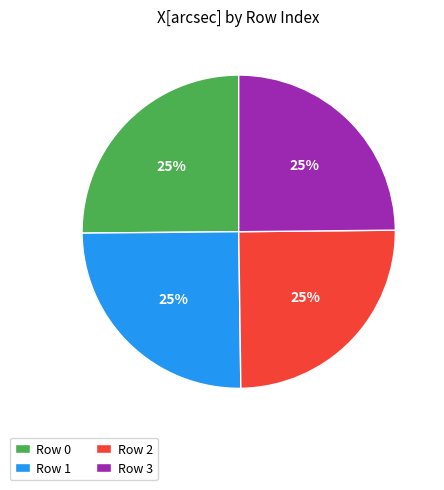

To the nearest percent, what is the average slice percentage?

25%